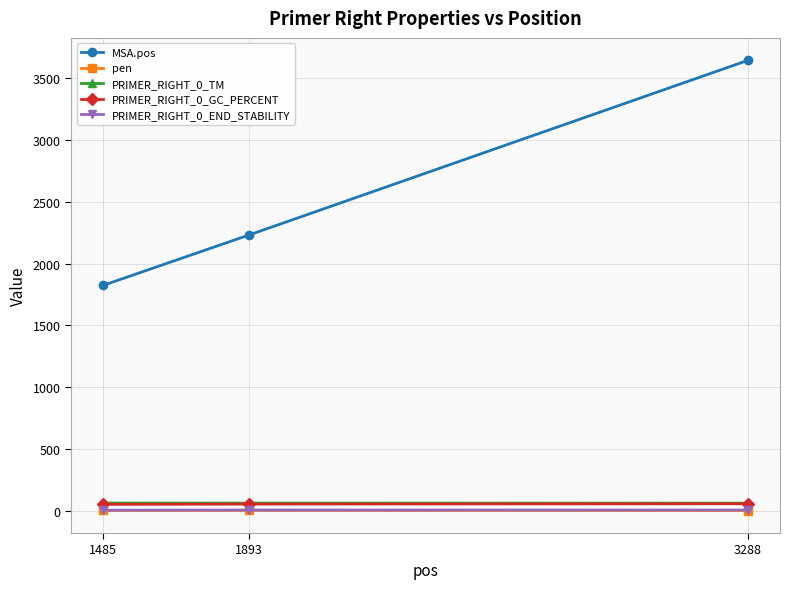

Read the pen value at 3288.

0.1